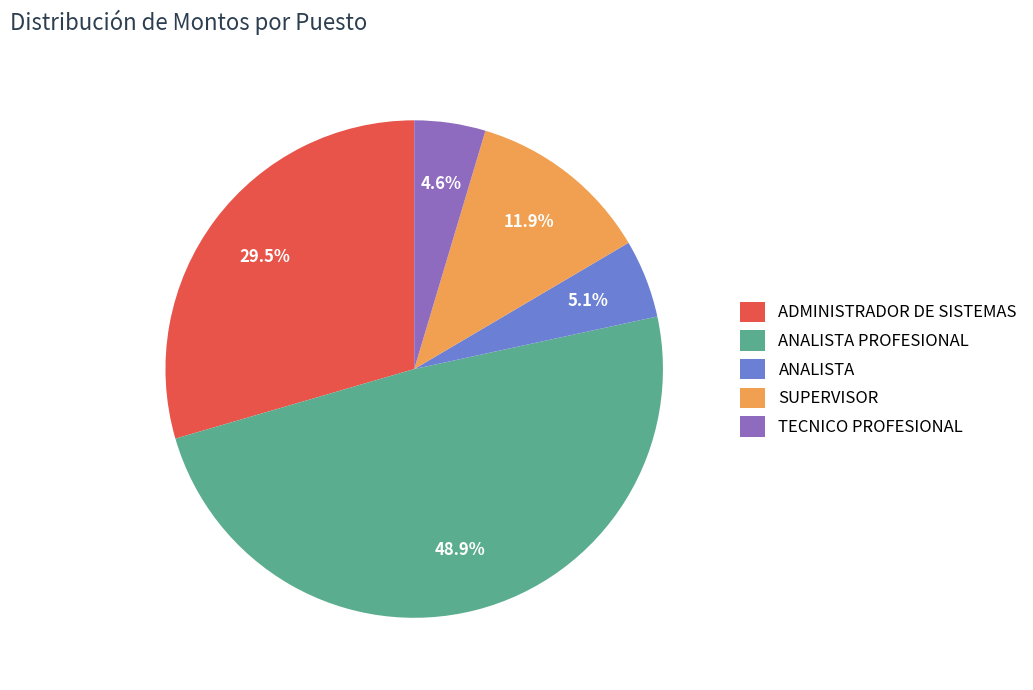

Is there a majority slice in this chart?

No